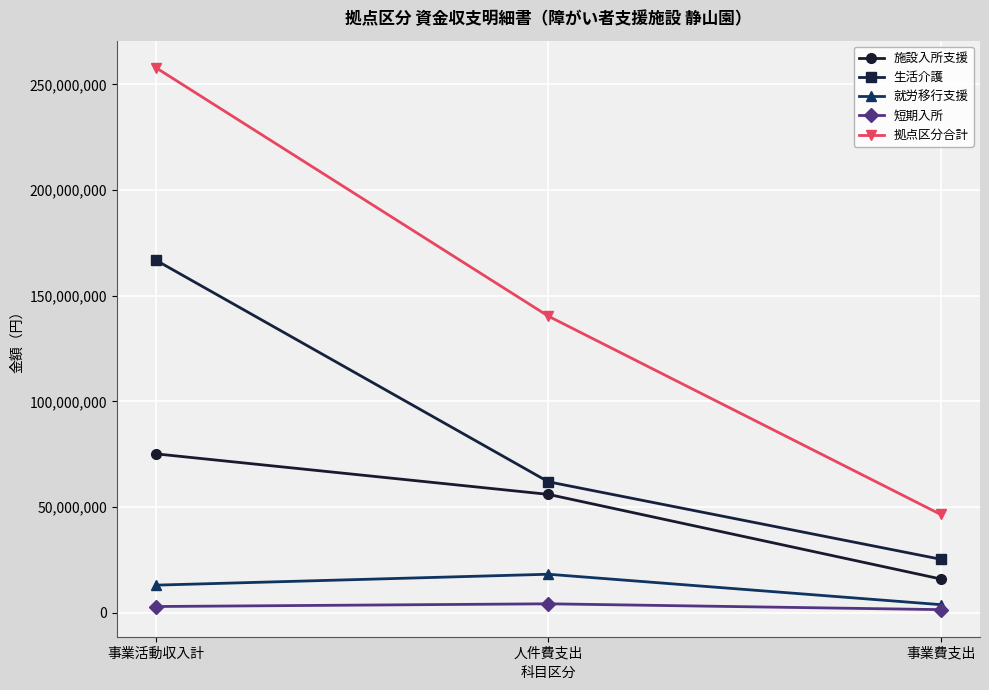

How many values in the 施設入所支援 series are below 55975452?

1